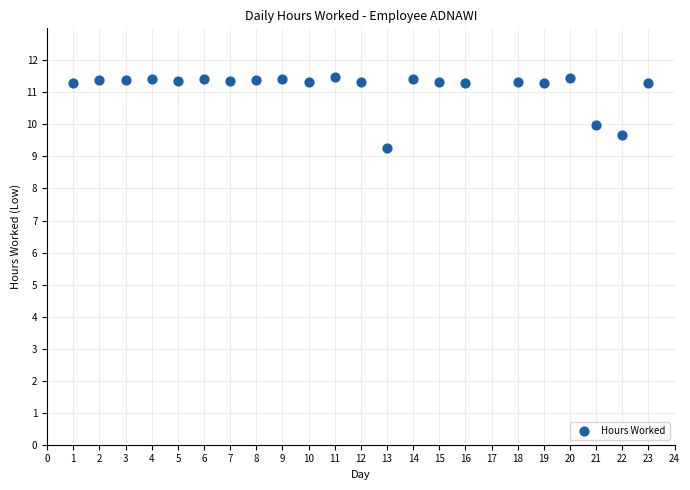

What is the range of X values (max minus min)?

22.0